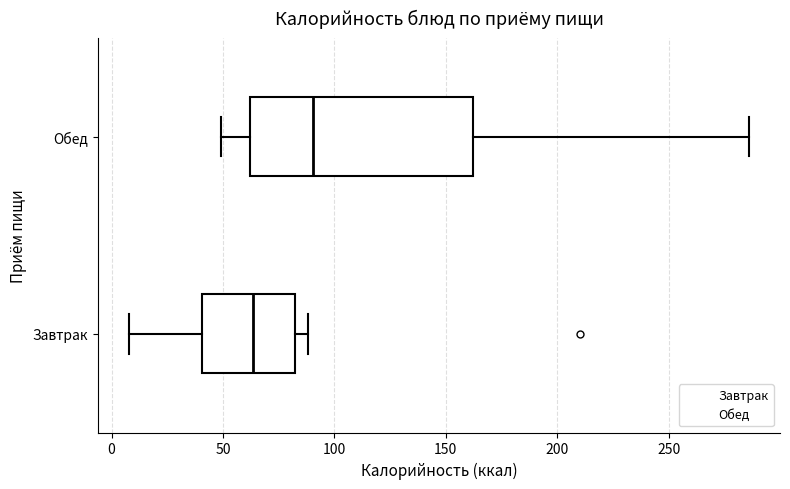

Reading bottom to top, read every box against the x-axis: the position of its median line, the range the box covers, and the ends of its whiskers. The values are not printed on the chart, so give them approximately, as read against the axis.

Завтрак: median 65, box 40 to 80, whiskers 10 to 90
Обед: median 90, box 60 to 160, whiskers 50 to 285